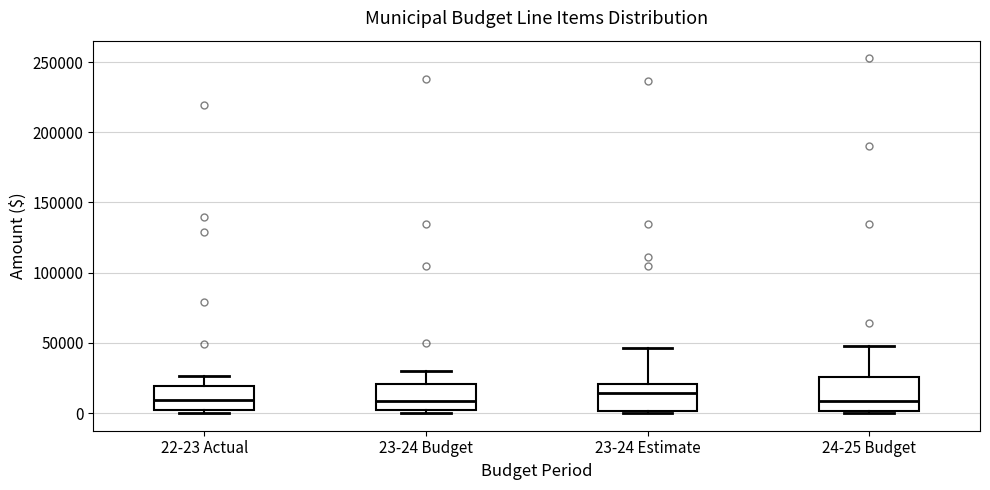

Which box's median line is the highest?

23-24 Estimate